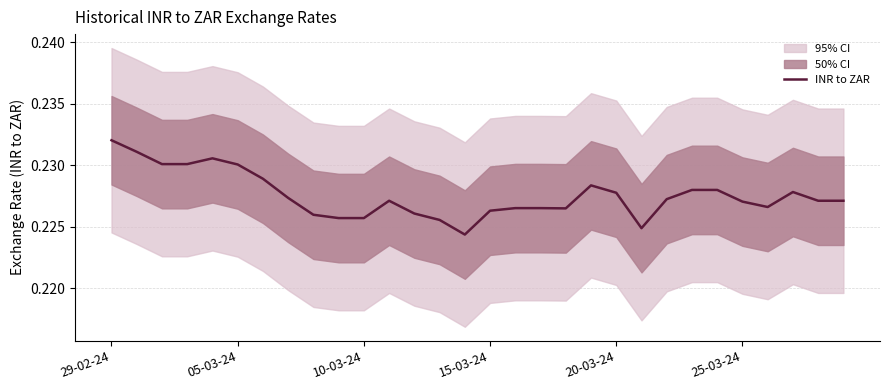

True or false: the data shows 0.1 at 24.

False